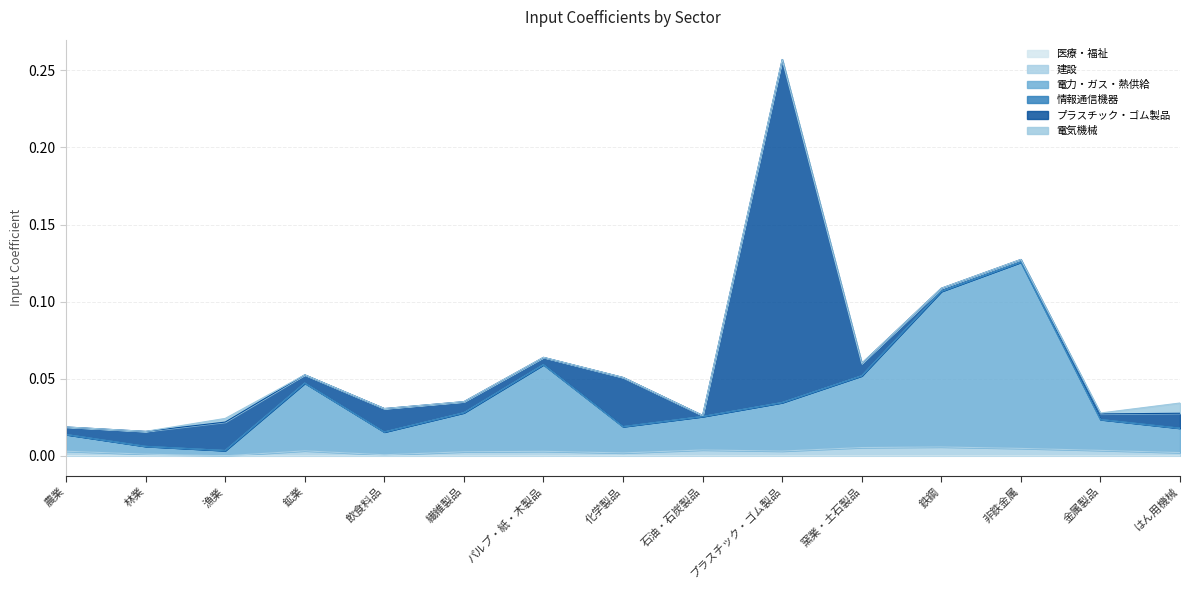

At how many categories does at least one series exceed 0?

15